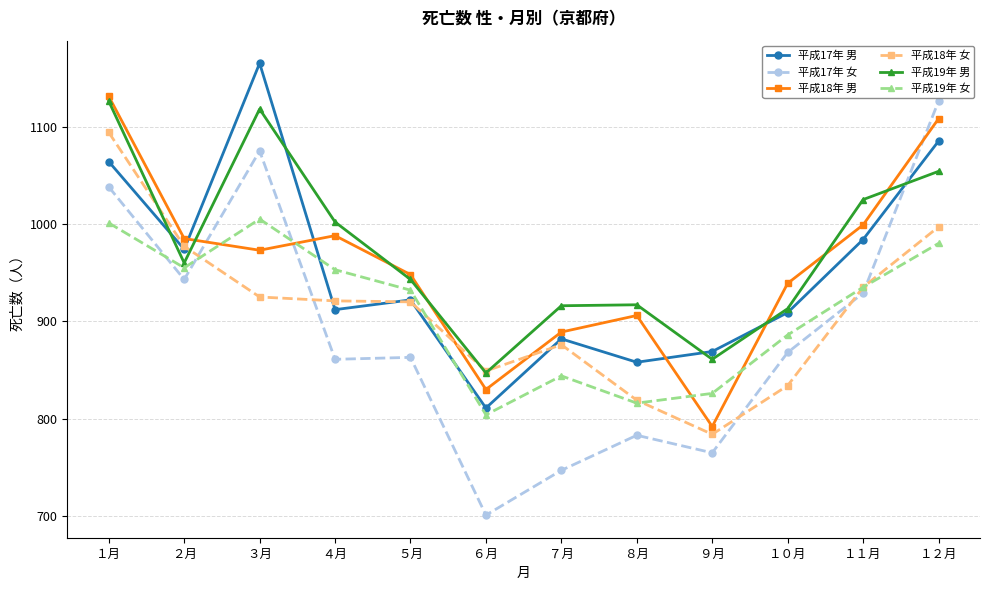

What value does the 平成18年 男 series have at ４月?

988